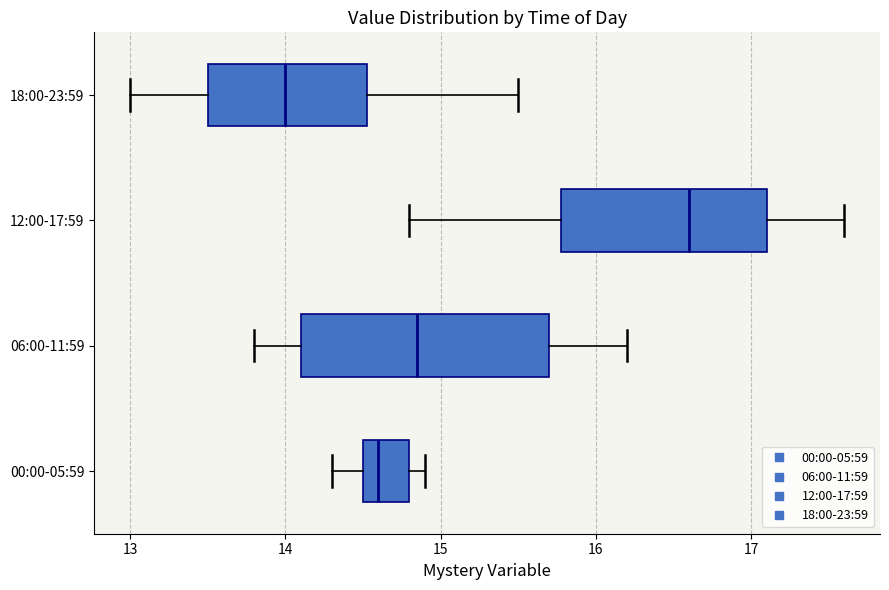

Where is the left edge of the box for 00:00-05:59 on the x-axis? The values are not printed on the chart, so give them approximately, as read against the axis.

14.5